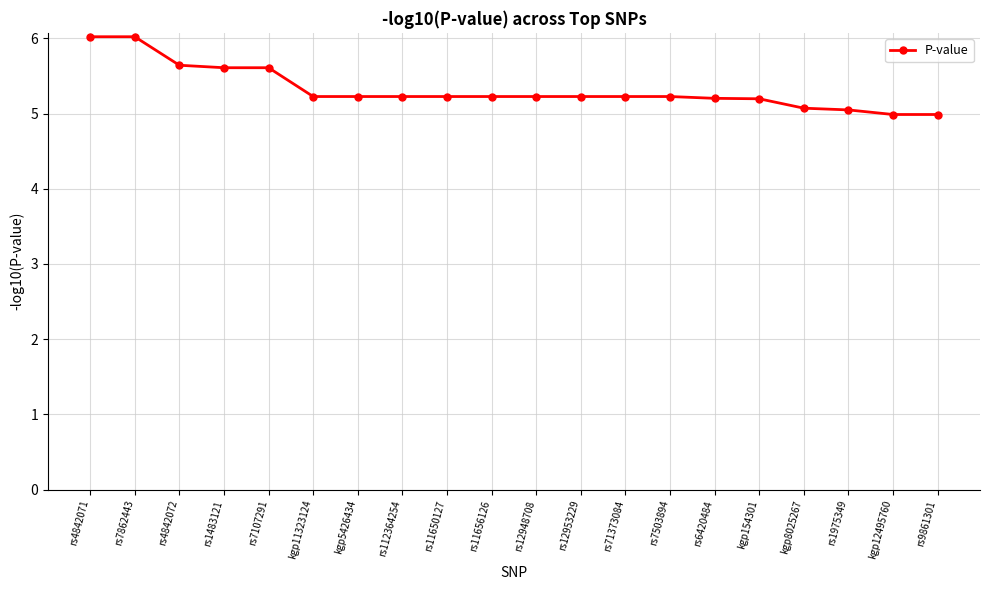

Which has a higher value, rs7862443 or rs11656126?

rs7862443